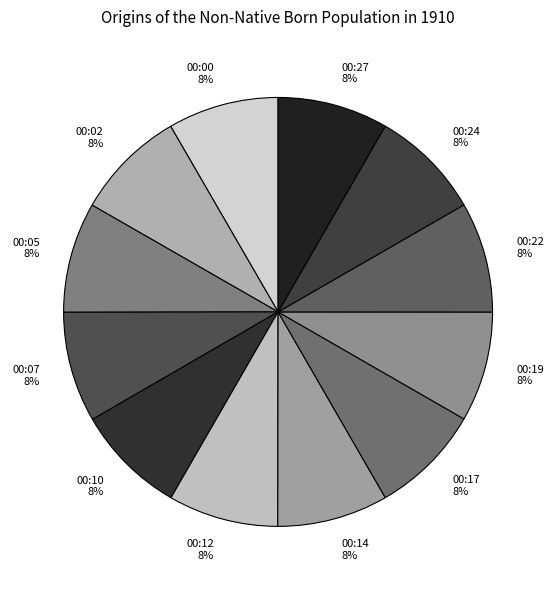

What is the ratio of the value at 00:07 to the value at 00:05?

1.0